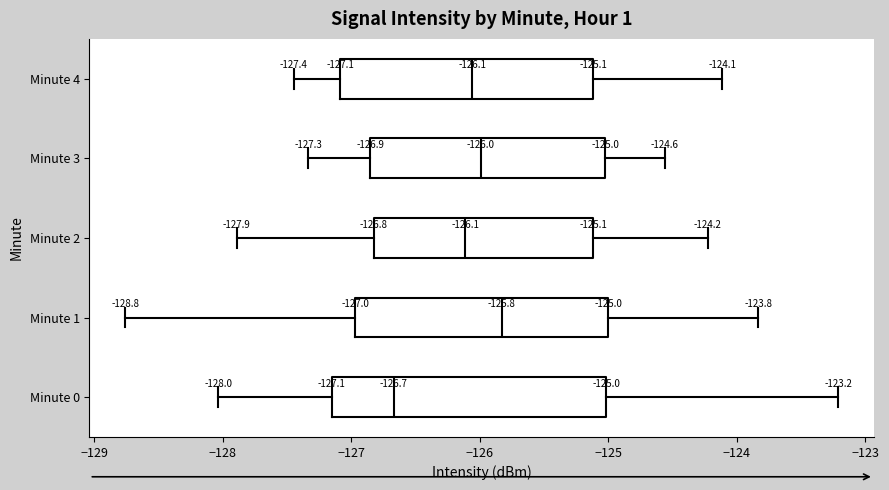

Which box is the widest, from its left edge to its right edge?

Minute 0